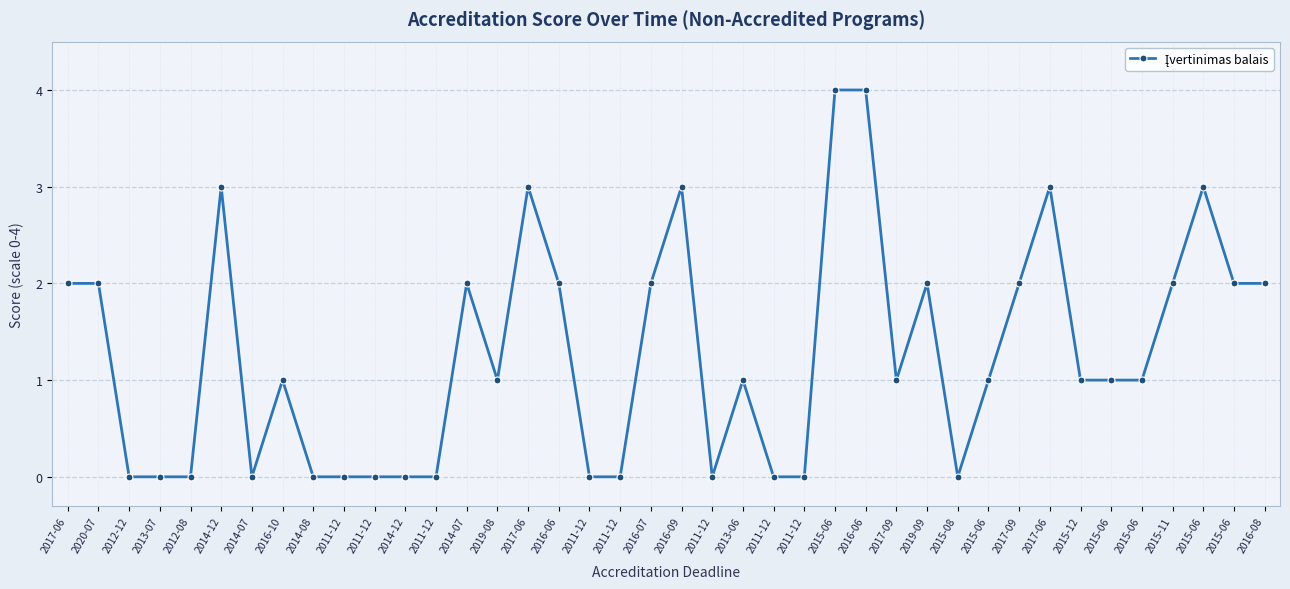

The chart shows a value of -2 at 2011-12. True or false?

False